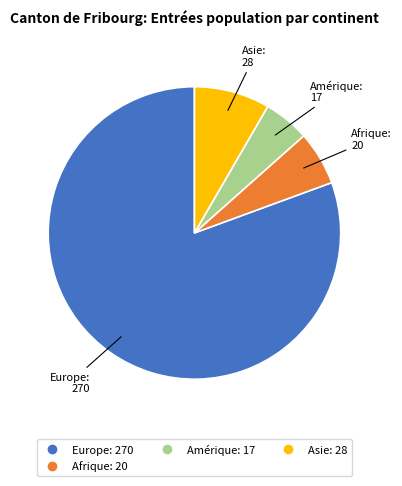

How many segments does this pie chart have?

4